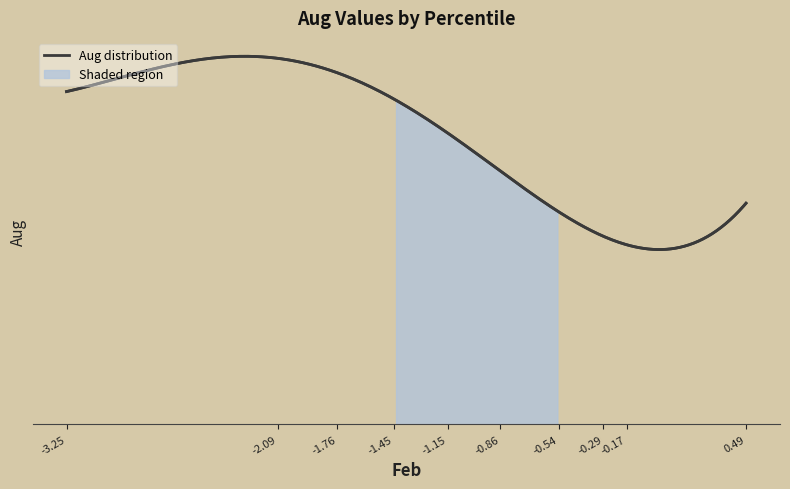

What is the difference between the second highest and minimum values?

0.2